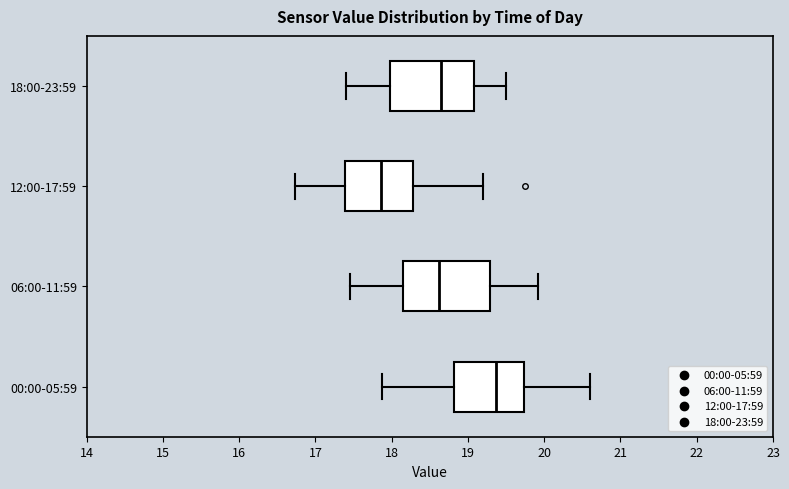

Reading bottom to top, read every box against the x-axis: the position of its median line, the range the box covers, and the ends of its whiskers. The values are not printed on the chart, so give them approximately, as read against the axis.

00:00-05:59: median 19.4, box 18.8 to 19.7, whiskers 17.9 to 20.6
06:00-11:59: median 18.6, box 18.1 to 19.3, whiskers 17.5 to 19.9
12:00-17:59: median 17.9, box 17.4 to 18.3, whiskers 16.7 to 19.2
18:00-23:59: median 18.7, box 18.0 to 19.1, whiskers 17.4 to 19.5